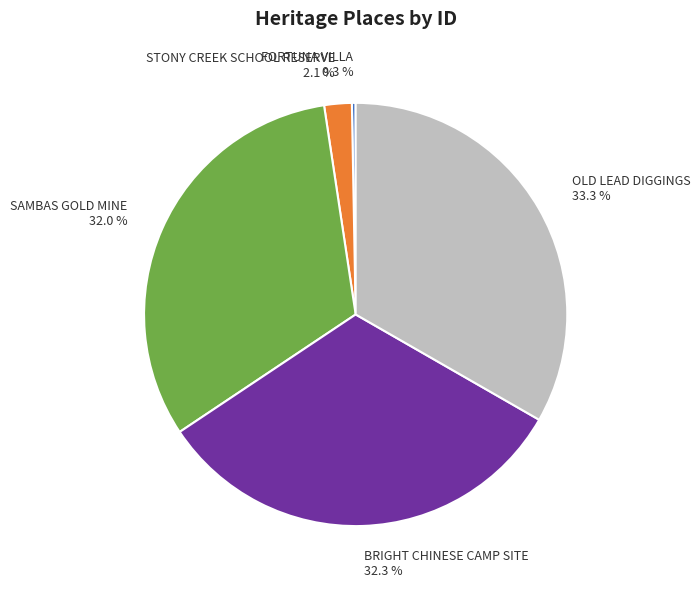

The OLD LEAD DIGGINGS slice represents 18% of the pie. True or false?

False